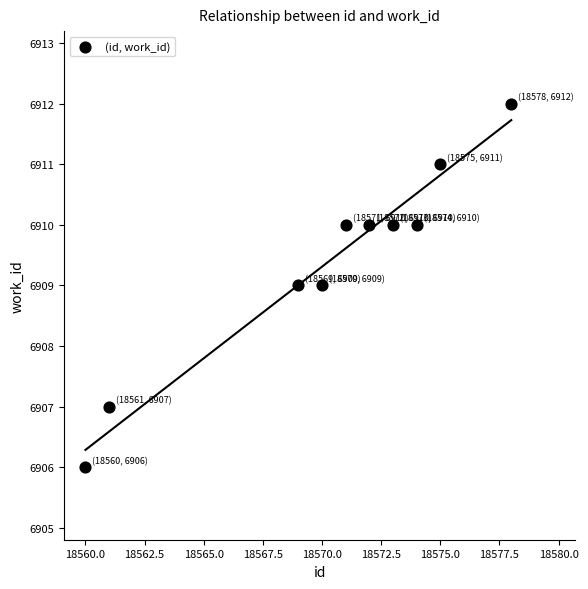

What is the range of X values (max minus min)?

18